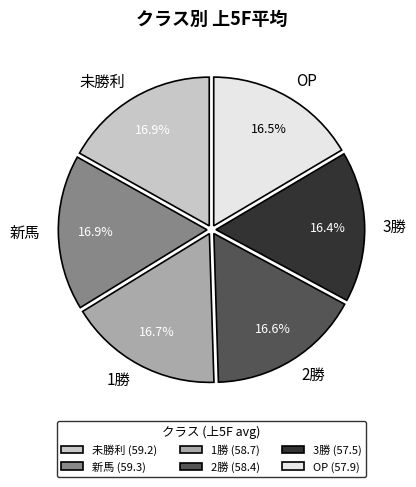

How many segments does this pie chart have?

6